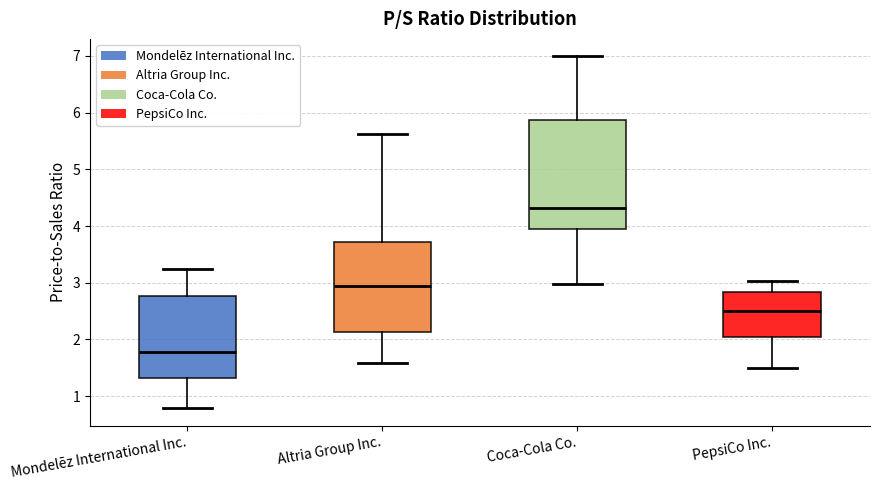

Which box's median line is the highest?

Coca-Cola Co.